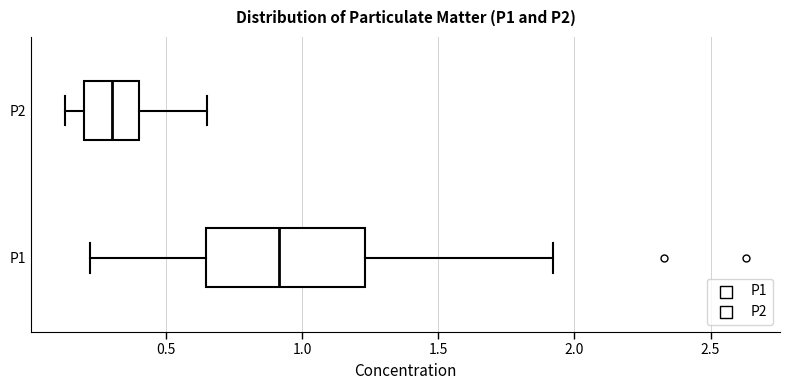

Where does the left whisker of the box for P2 end on the x-axis? The values are not printed on the chart, so give them approximately, as read against the axis.

0.15